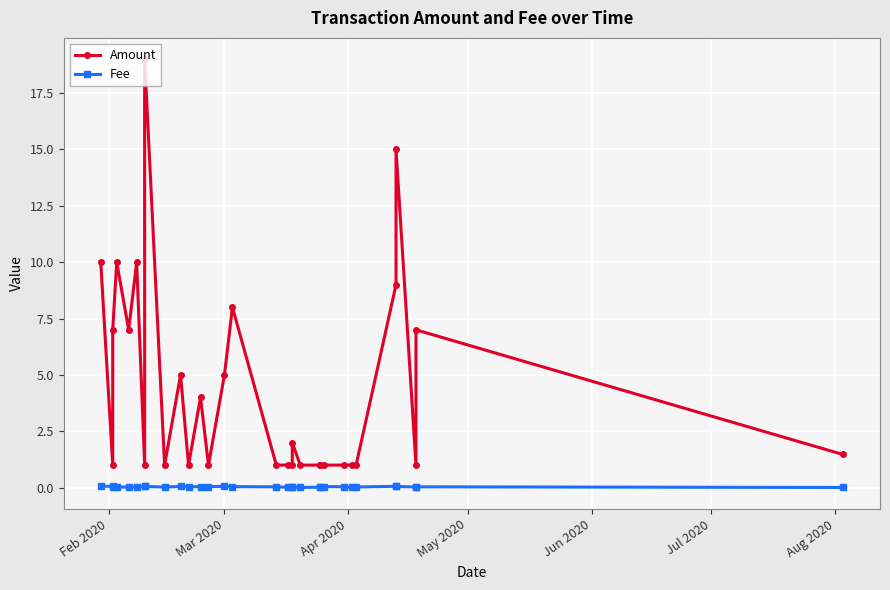

Reading left to right, list all the values displayed in this chart.

Amount: 10.0	1.0	7.0	10.0	7.0	10.0	1.0	19.0	1.0	5.0	1.0	4.0	1.0	5.0	8.0	1.0	1.0	1.0	2.0	1.0	1.0	1.0	1.0	1.0	1.0	1.0	9.0	15.0	1.0	7.0	1.5
Fee: 0.1	0.1	0.0	0.0	0.0	0.0	0.1	0.1	0.0	0.1	0.0	0.0	0.0	0.1	0.0	0.0	0.0	0.0	0.0	0.0	0.0	0.0	0.0	0.0	0.0	0.0	0.1	0.1	0.0	0.0	0.0